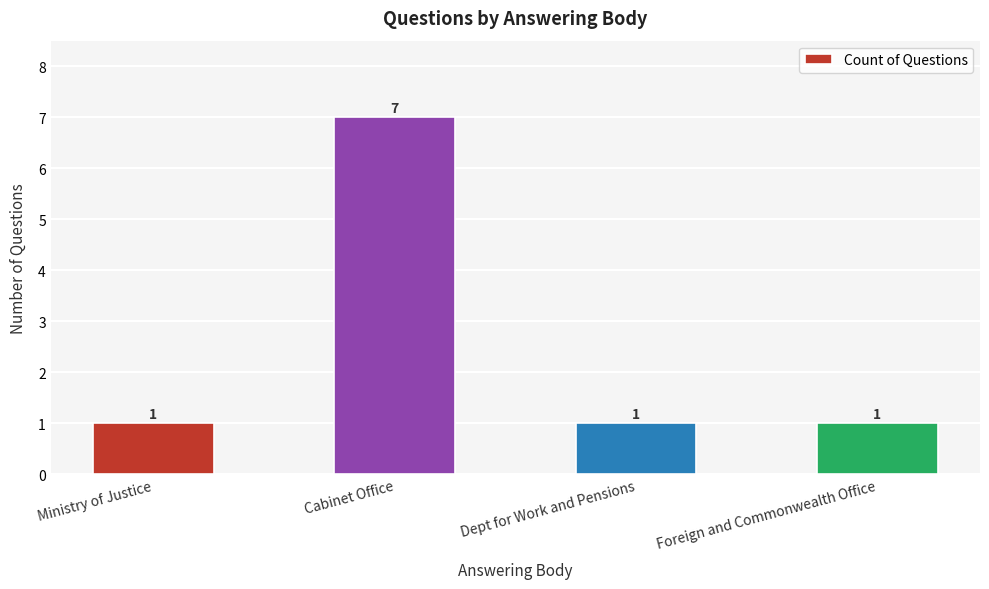

Reading left to right, list all the values displayed in this chart.

1	7	1	1